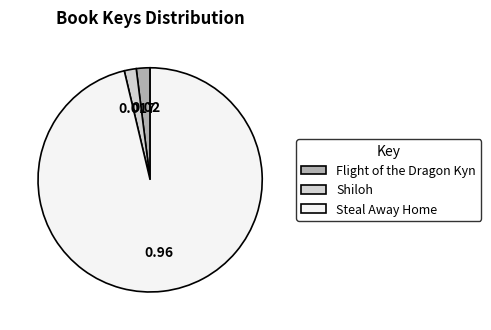

Which slice represents more than half of the pie?

Steal Away Home